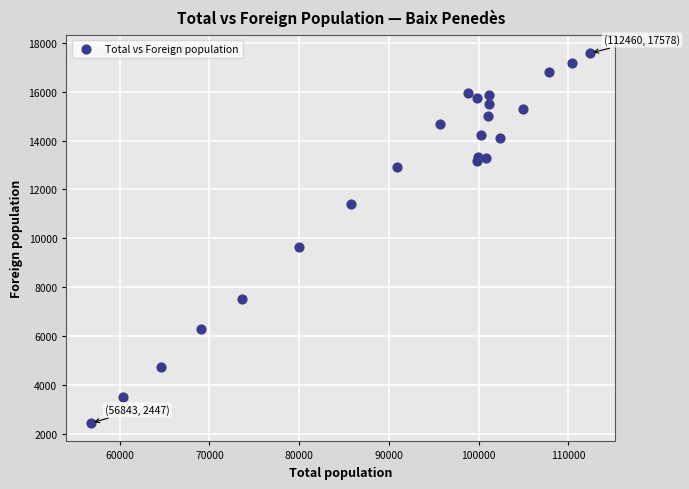

What Y value in the scatter plot is closest to 10012?

9654